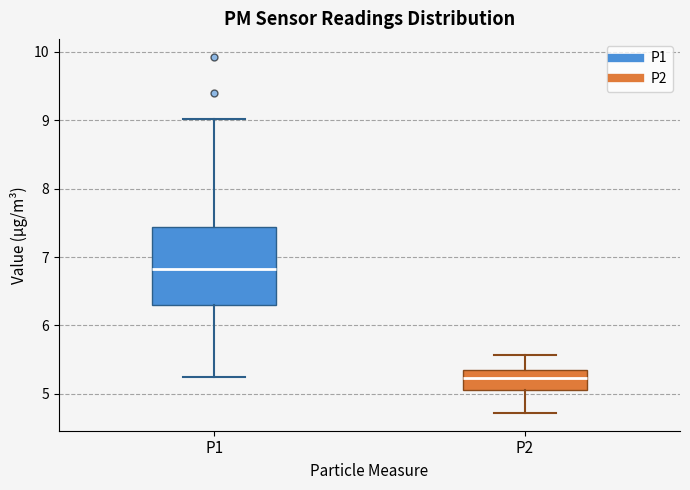

Where is the lower edge of the box for P2 on the y-axis? The values are not printed on the chart, so give them approximately, as read against the axis.

5.1